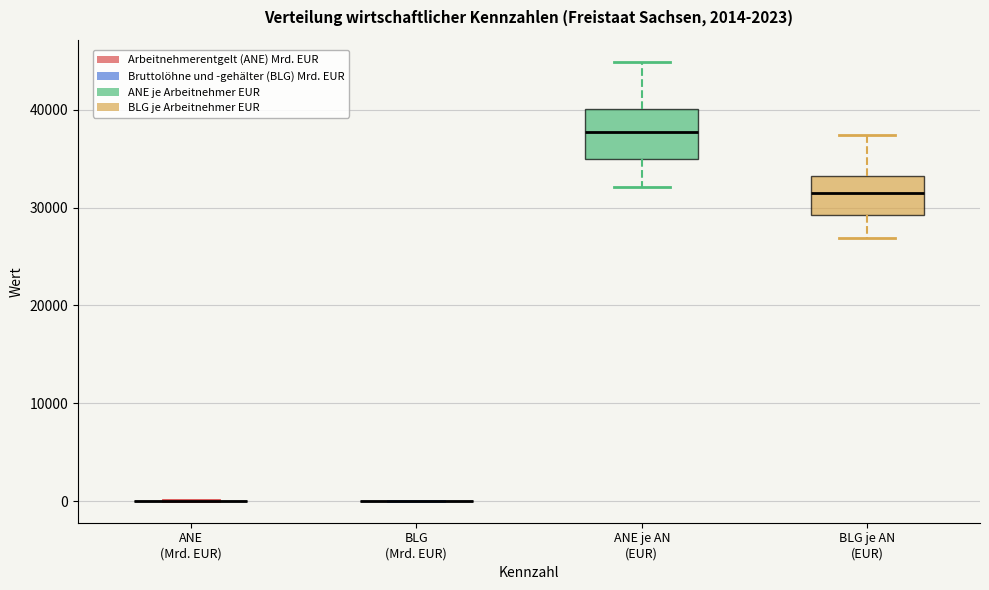

Which box is the tallest, from its lower edge to its upper edge?

ANE je AN (EUR)